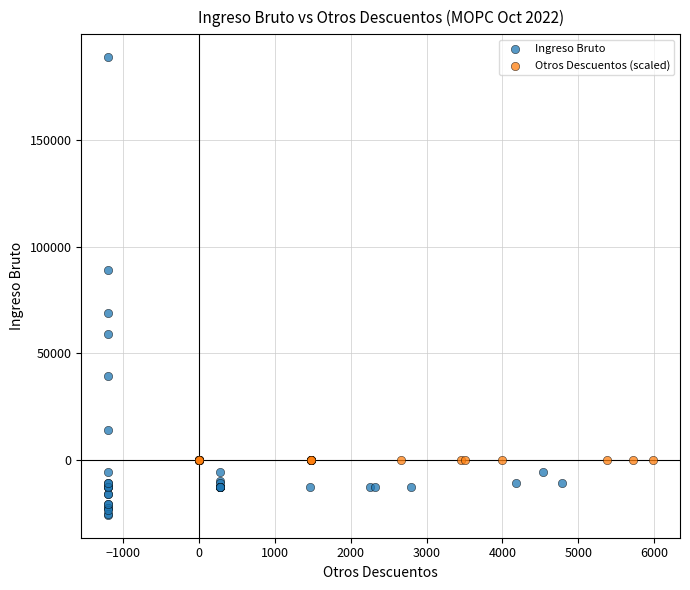

Which series contains the highest Y value?

Ingreso Bruto